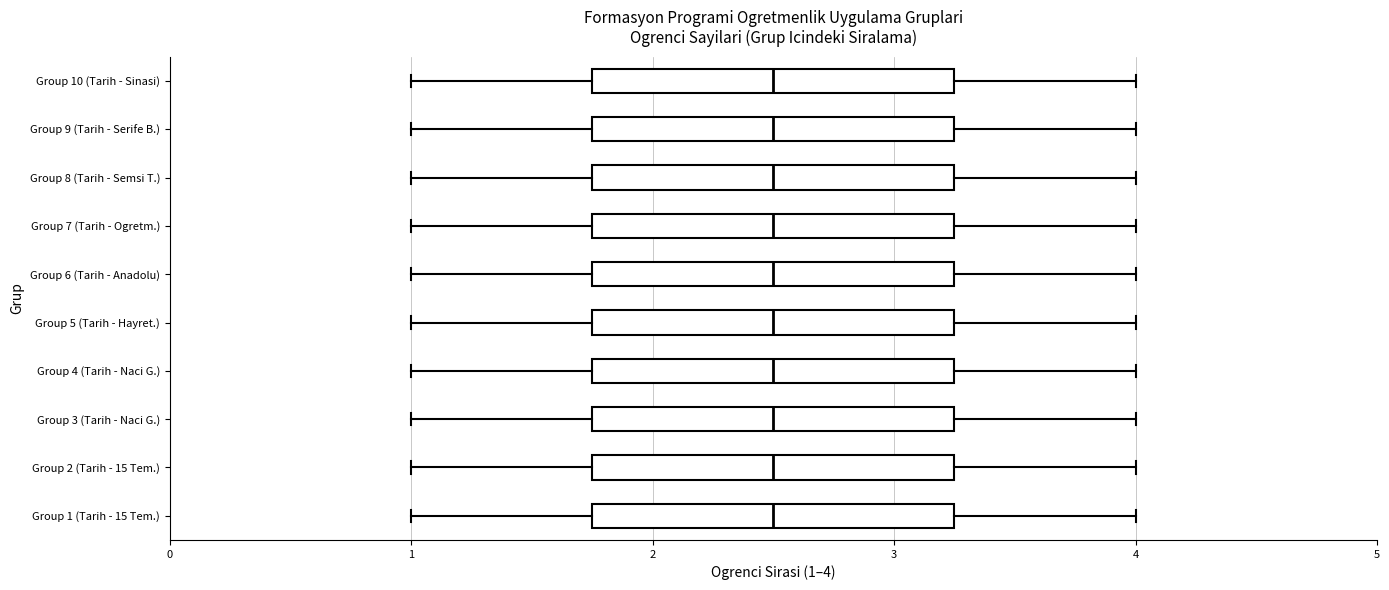

Reading bottom to top, read every box against the x-axis: the position of its median line, the range the box covers, and the ends of its whiskers. The values are not printed on the chart, so give them approximately, as read against the axis.

Group 1 (Tarih - 15 Tem.): median 2.5, box 1.8 to 3.3, whiskers 1.0 to 4.0
Group 2 (Tarih - 15 Tem.): median 2.5, box 1.8 to 3.3, whiskers 1.0 to 4.0
Group 3 (Tarih - Naci G.): median 2.5, box 1.8 to 3.3, whiskers 1.0 to 4.0
Group 4 (Tarih - Naci G.): median 2.5, box 1.8 to 3.3, whiskers 1.0 to 4.0
Group 5 (Tarih - Hayret.): median 2.5, box 1.8 to 3.3, whiskers 1.0 to 4.0
Group 6 (Tarih - Anadolu): median 2.5, box 1.8 to 3.3, whiskers 1.0 to 4.0
Group 7 (Tarih - Ogretm.): median 2.5, box 1.8 to 3.3, whiskers 1.0 to 4.0
Group 8 (Tarih - Semsi T.): median 2.5, box 1.8 to 3.3, whiskers 1.0 to 4.0
Group 9 (Tarih - Serife B.): median 2.5, box 1.8 to 3.3, whiskers 1.0 to 4.0
Group 10 (Tarih - Sinasi): median 2.5, box 1.8 to 3.3, whiskers 1.0 to 4.0